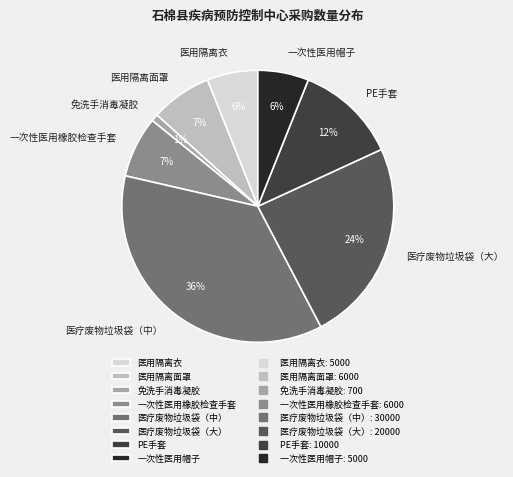

To the nearest percent, what percentage of the pie is 一次性医用帽子?

6%